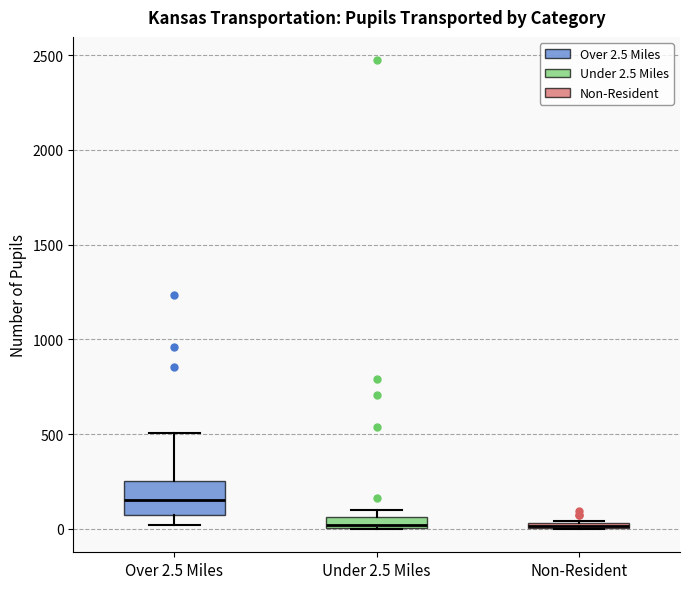

Where is the lower edge of the box for Non-Resident on the y-axis? The values are not printed on the chart, so give them approximately, as read against the axis.

0